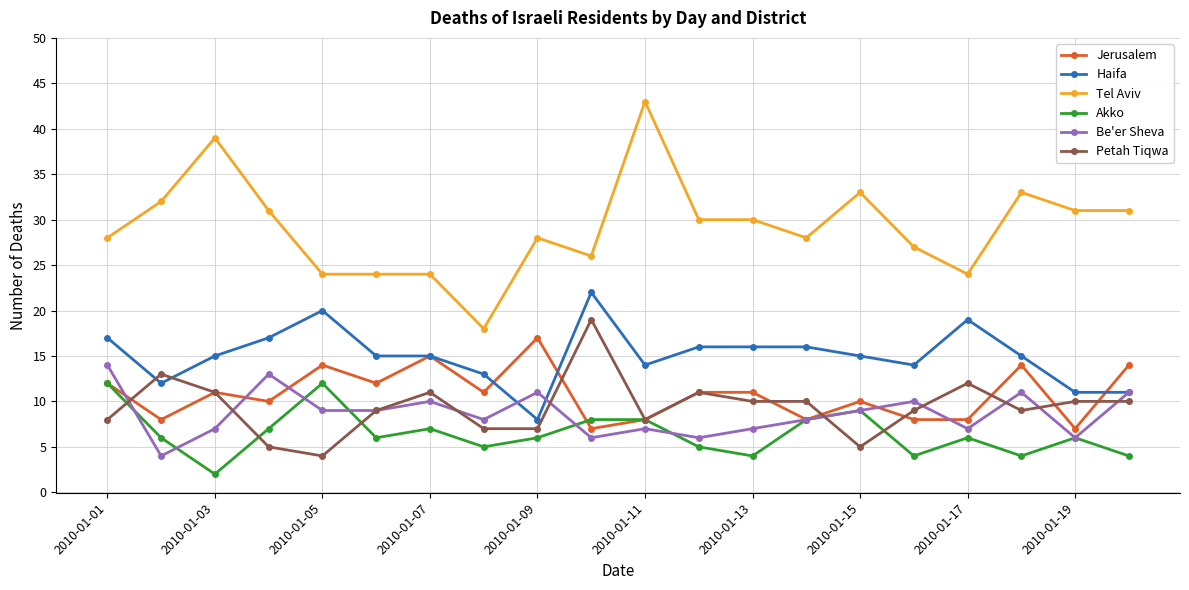

True or false: Tel Aviv and Petah Tiqwa intersect in this chart.

False